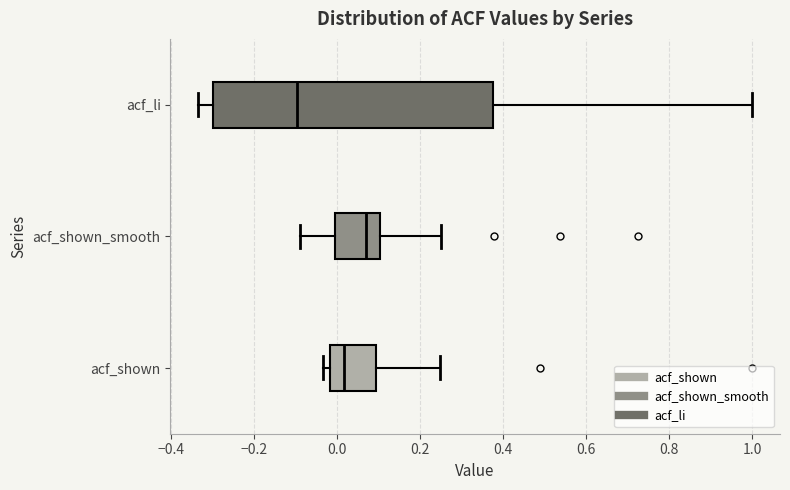

Where does the right whisker of the box for acf_shown end on the x-axis? The values are not printed on the chart, so give them approximately, as read against the axis.

0.24